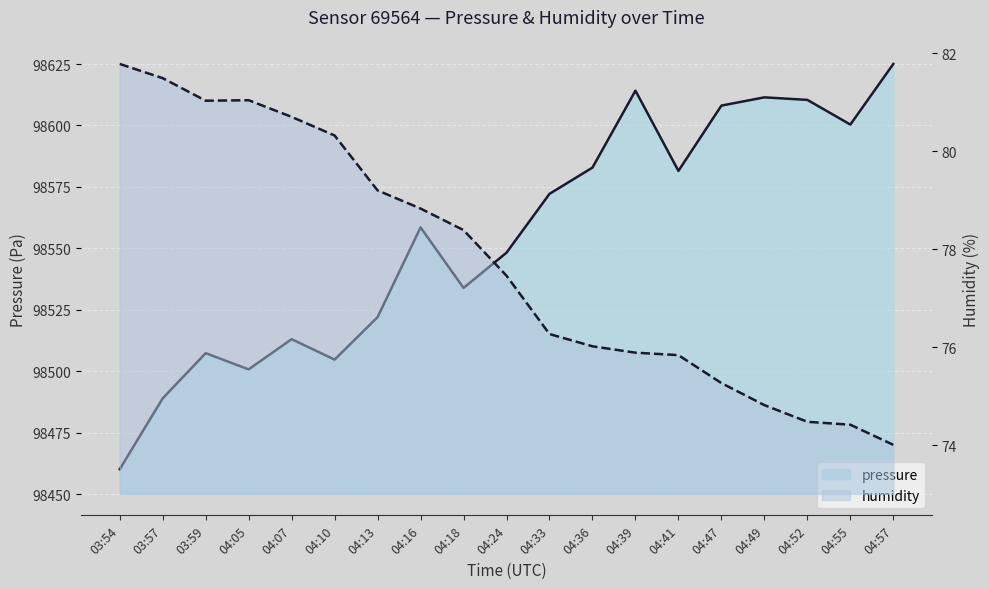

Reading left to right, what are all the values shown in this chart?

pressure: 98460.2	98489.0	98507.4	98500.8	98513.1	98504.8	98522.1	98558.6	98533.9	98548.3	98572.2	98582.9	98614.2	98581.5	98608.1	98611.4	98610.4	98600.4	98625.0
humidity: 81.8	81.5	81.0	81.0	80.7	80.3	79.2	78.8	78.4	77.5	76.3	76.0	75.9	75.8	75.3	74.8	74.5	74.4	74.0